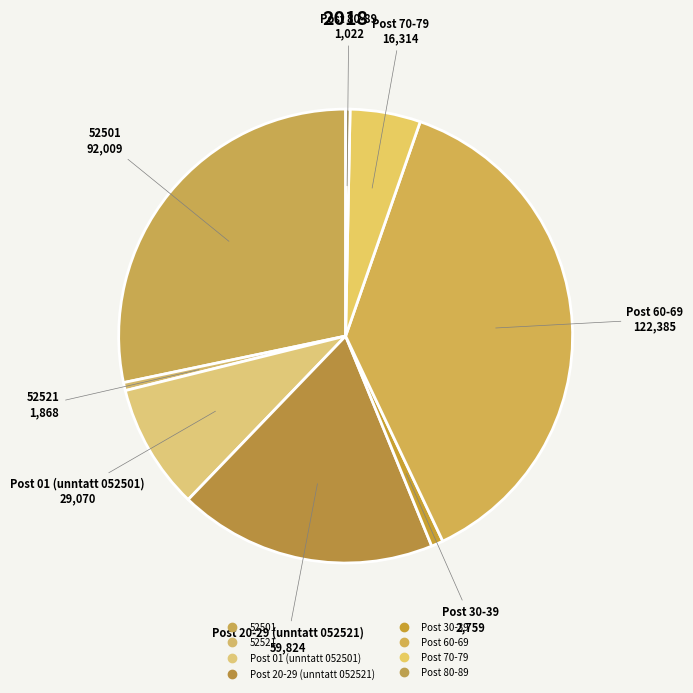

To the nearest percent, what portion does Post 70-79 represent?

5%